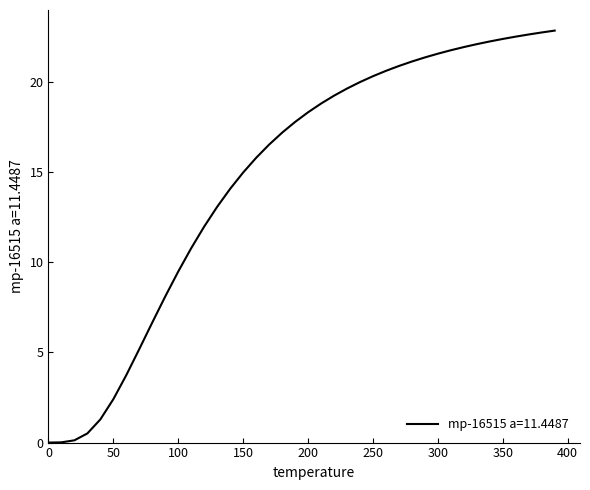

What is the greatest value displayed?

22.8